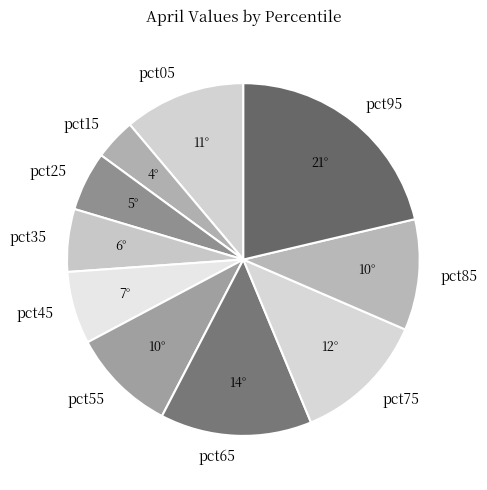

Which has a higher value, pct15 or pct85?

pct85